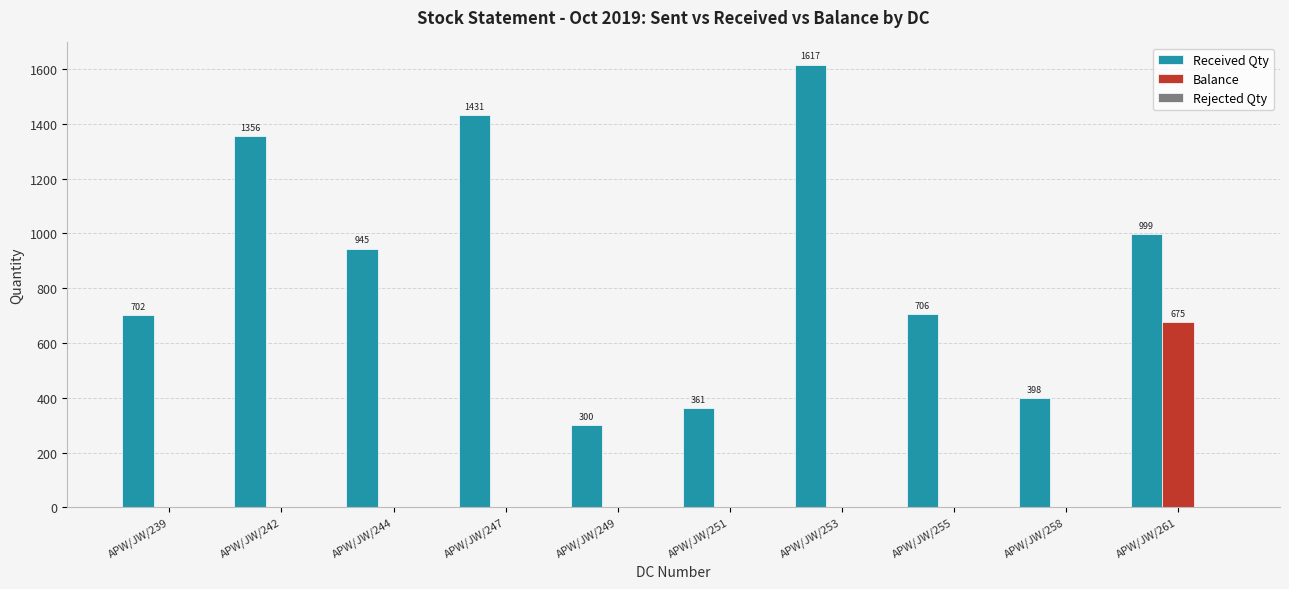

Between APW/JW/239 and APW/JW/253, which series saw the biggest shift?

Received Qty